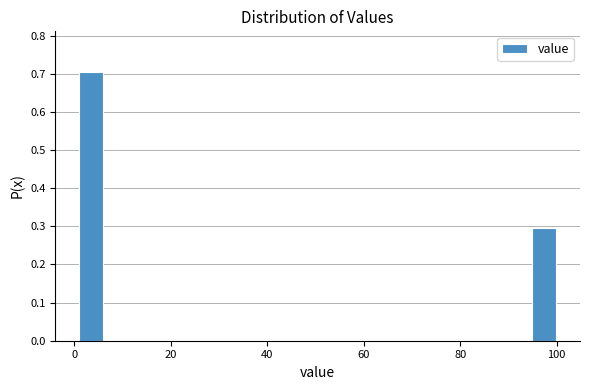

Read against the x-axis, roughly where is the centre of the tallest bar?

4